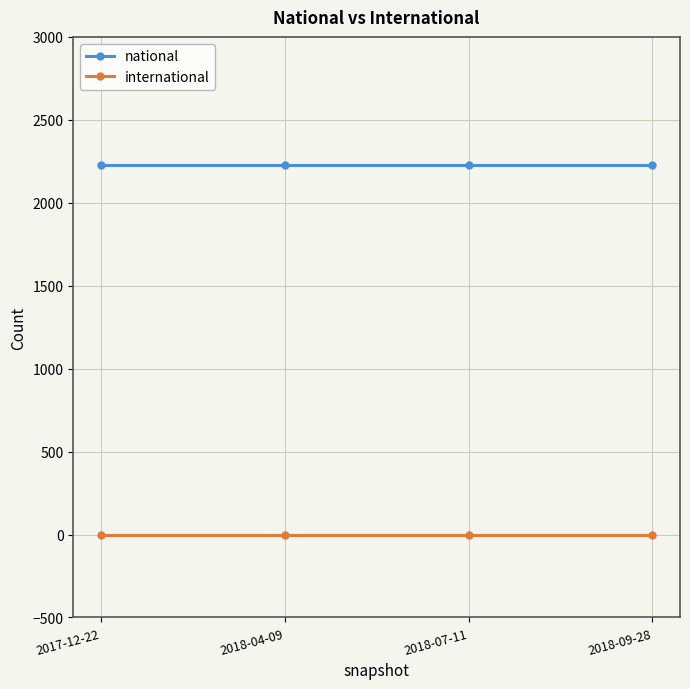

What is the spread (max minus min) of values at 2018-07-11?

2229